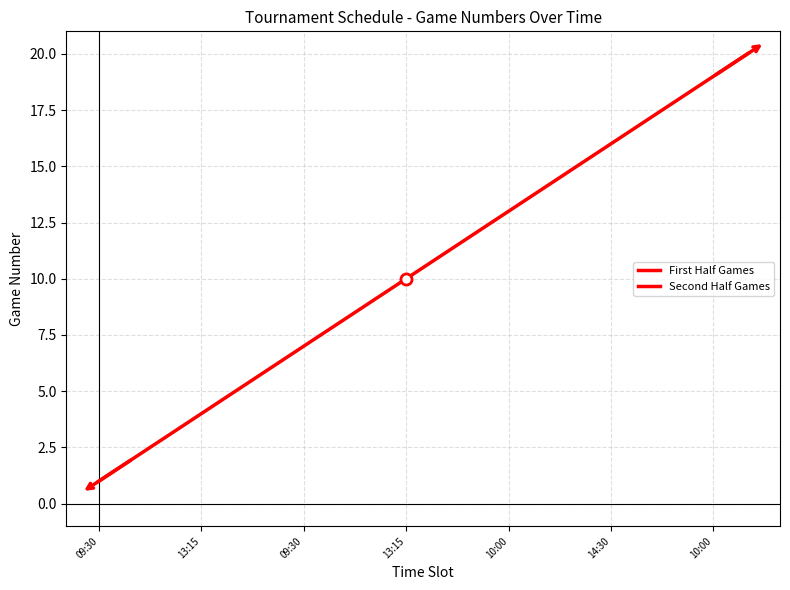

The value at 10:45 is 14. True or false?

False